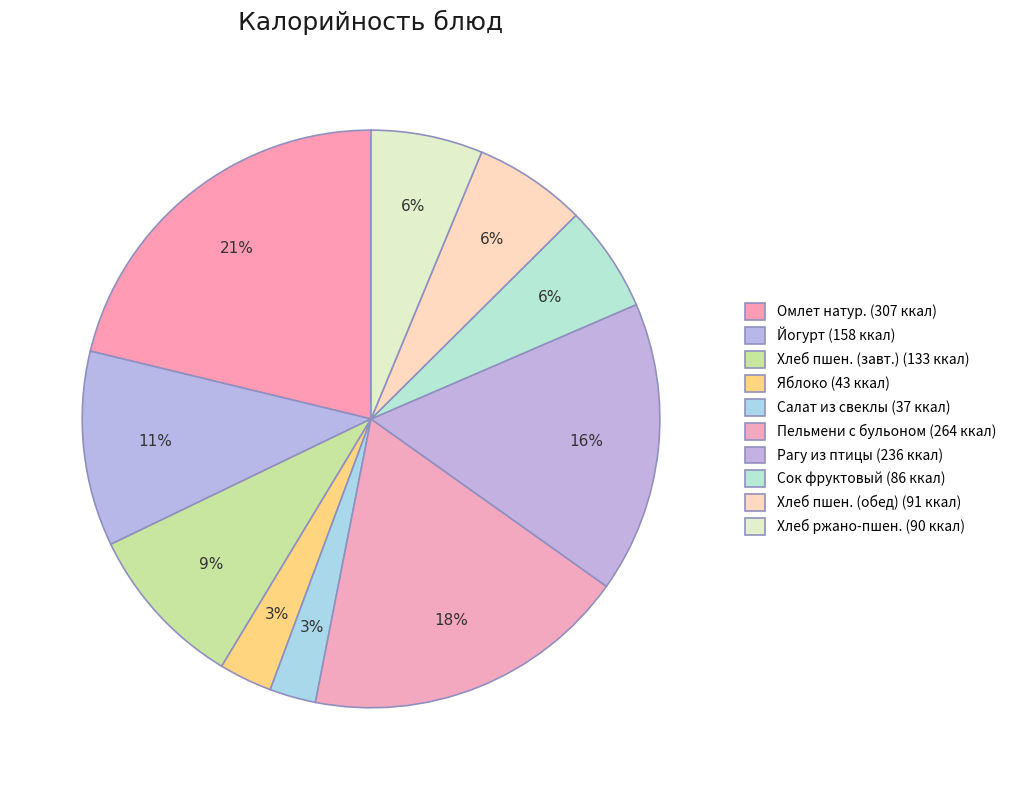

Count the number of slices in the pie.

10